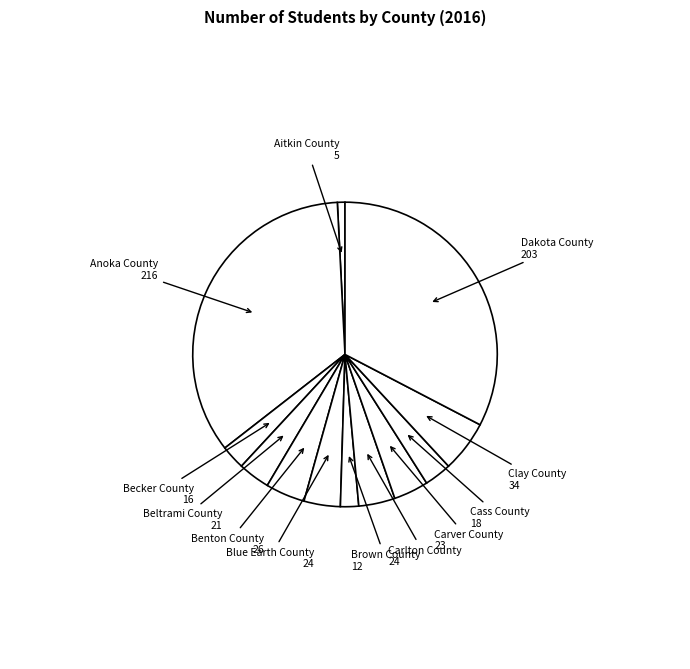

Which has a higher value, Cass County or Dakota County?

Dakota County